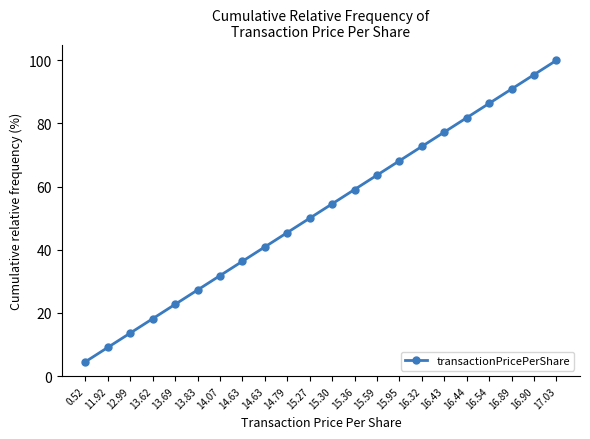

Count the number of data series in this chart.

1